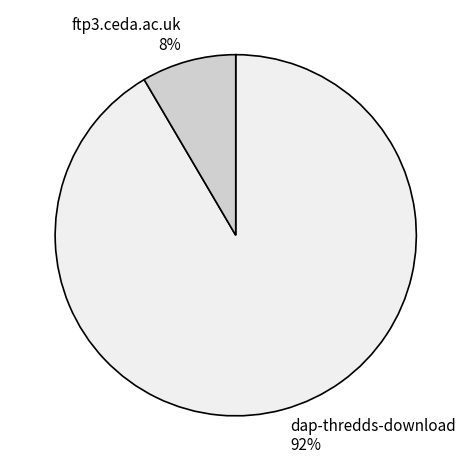

To the nearest percent, what is the average slice percentage?

50%